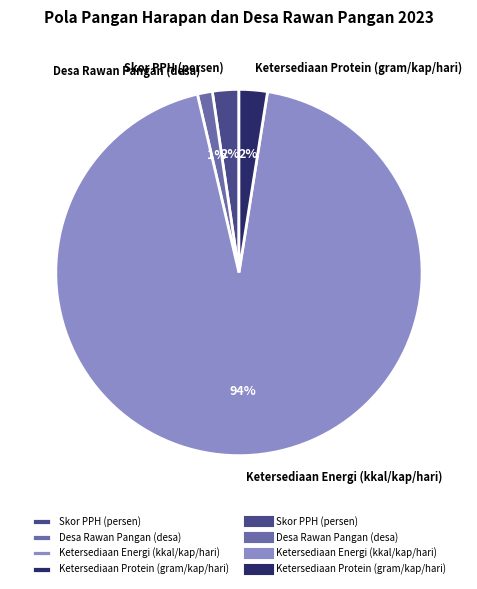

Does any single category account for the majority?

Yes